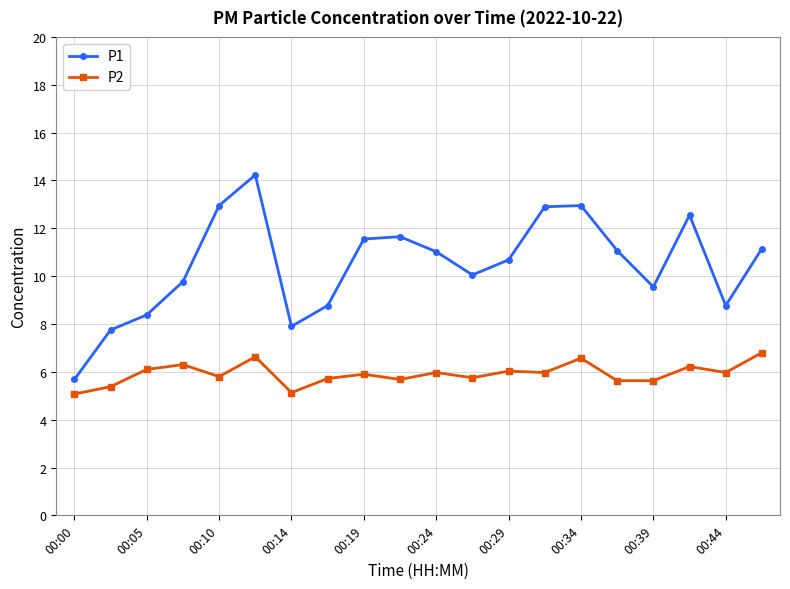

True or false: P2 and P1 cross at least once.

False